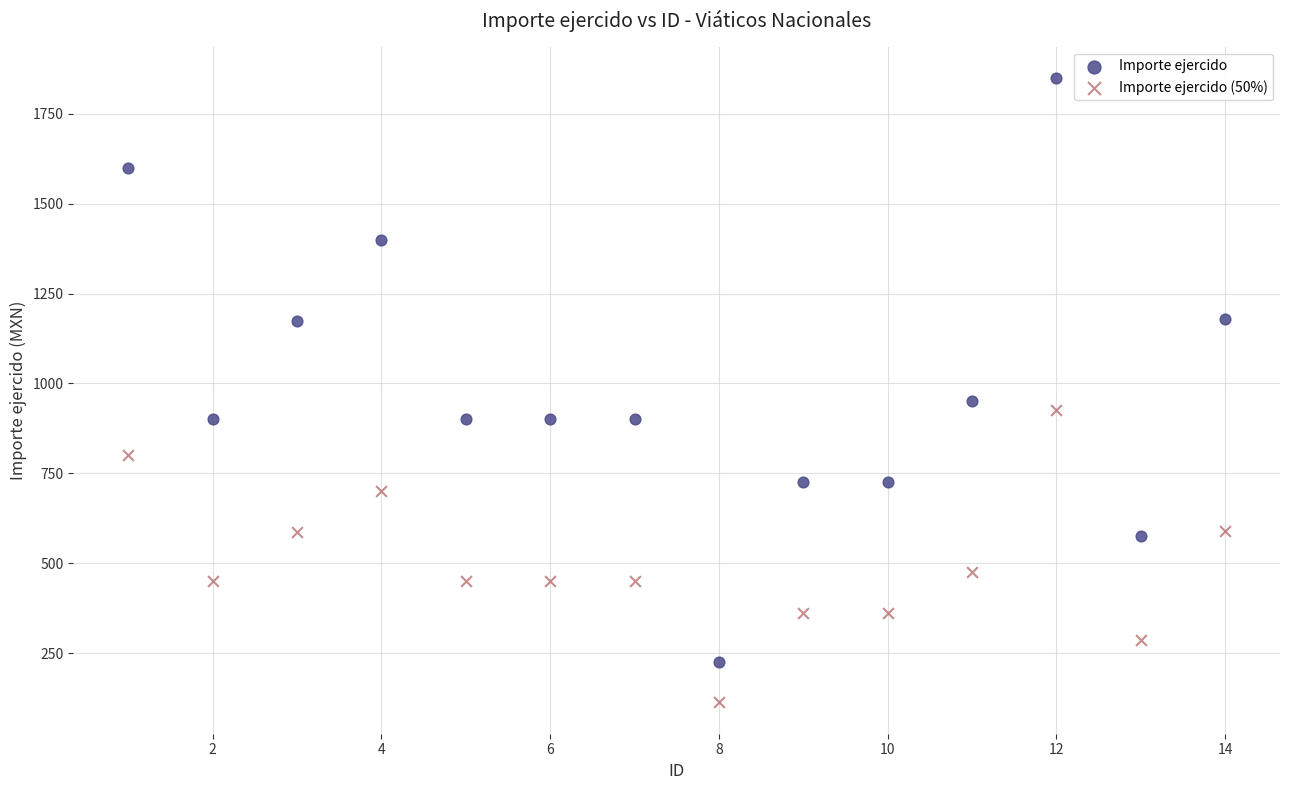

Which series reaches the minimum Y coordinate?

Importe ejercido (50%)